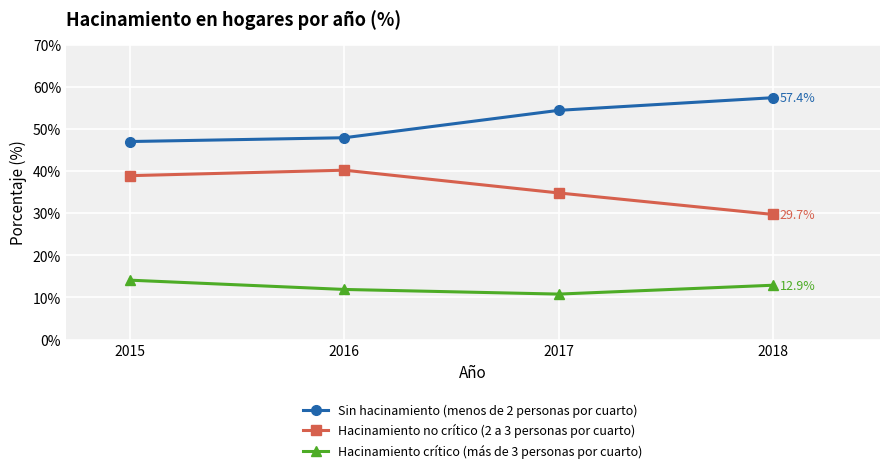

How many values in the Hacinamiento no crítico (2 a 3 personas por cuarto) series are below 38?

2